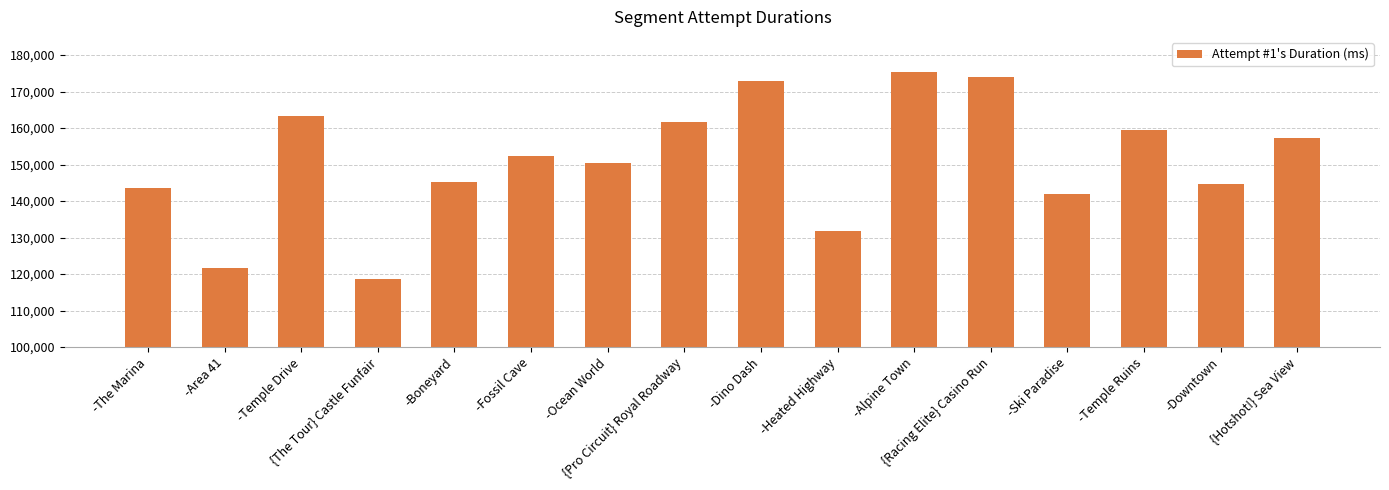

How many values are below 152328?

8